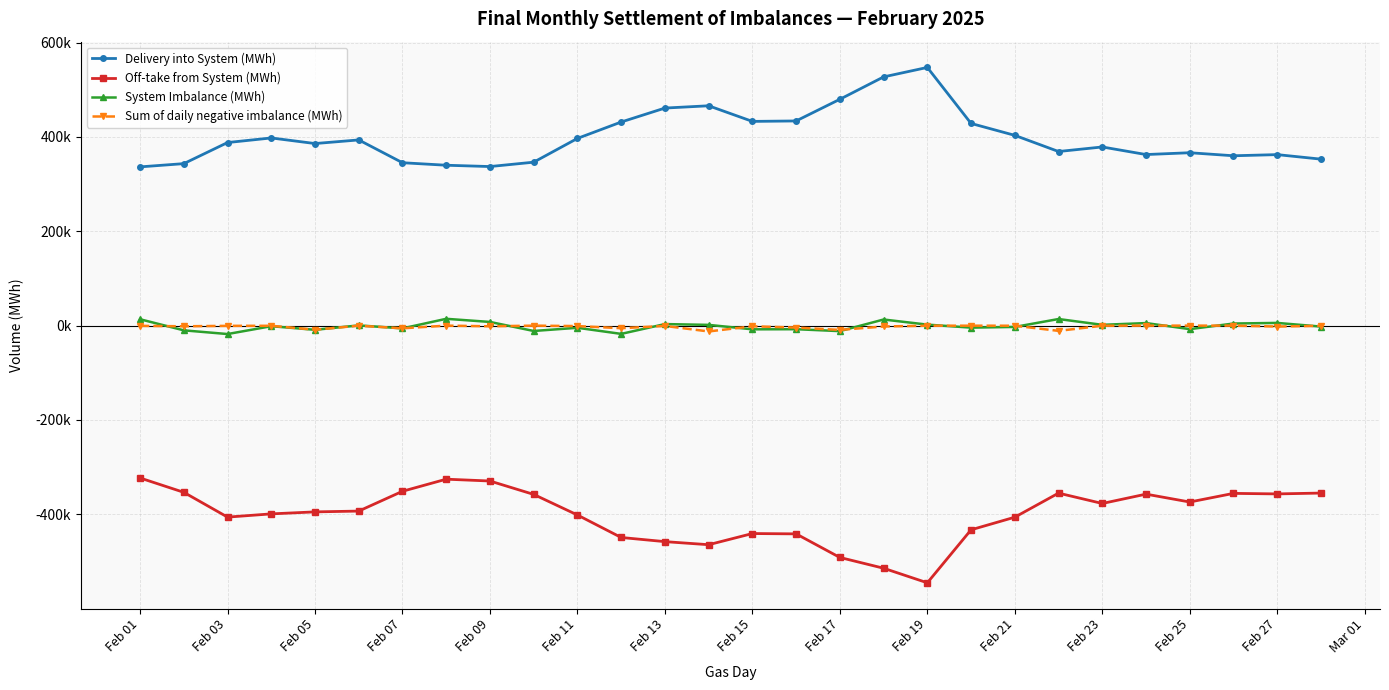

What are all the series names shown in the legend?

Delivery into System (MWh), Off-take from System (MWh), System Imbalance (MWh), Sum of daily negative imbalance (MWh)